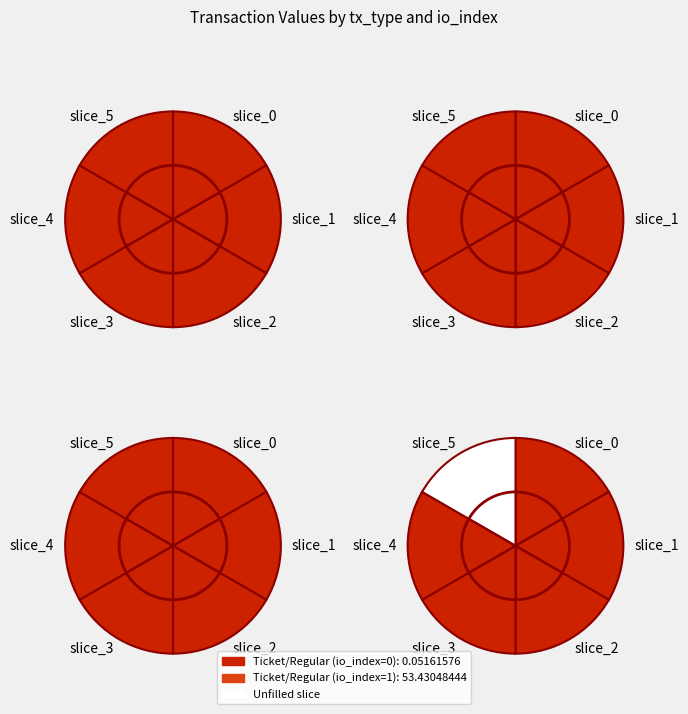

To the nearest percent, what is the combined percentage of io_index_1 (Regular) and io_index_0 (Regular)?

50%